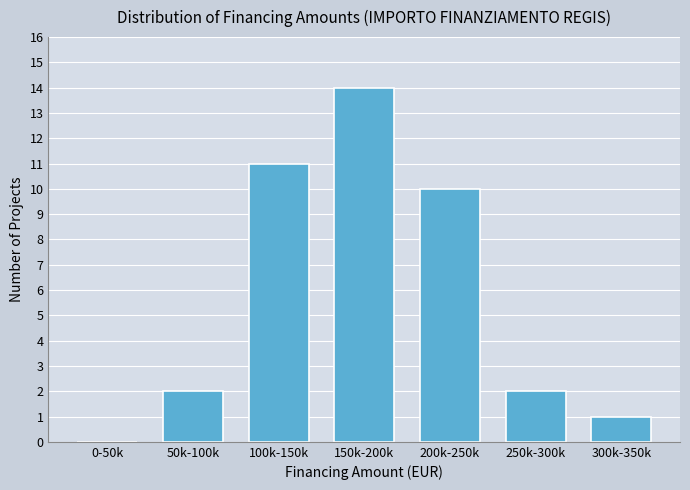

Reading left to right, list all the values displayed in this chart.

0-50k=0	50k-100k=2	100k-150k=11	150k-200k=14	200k-250k=10	250k-300k=2	300k-350k=1